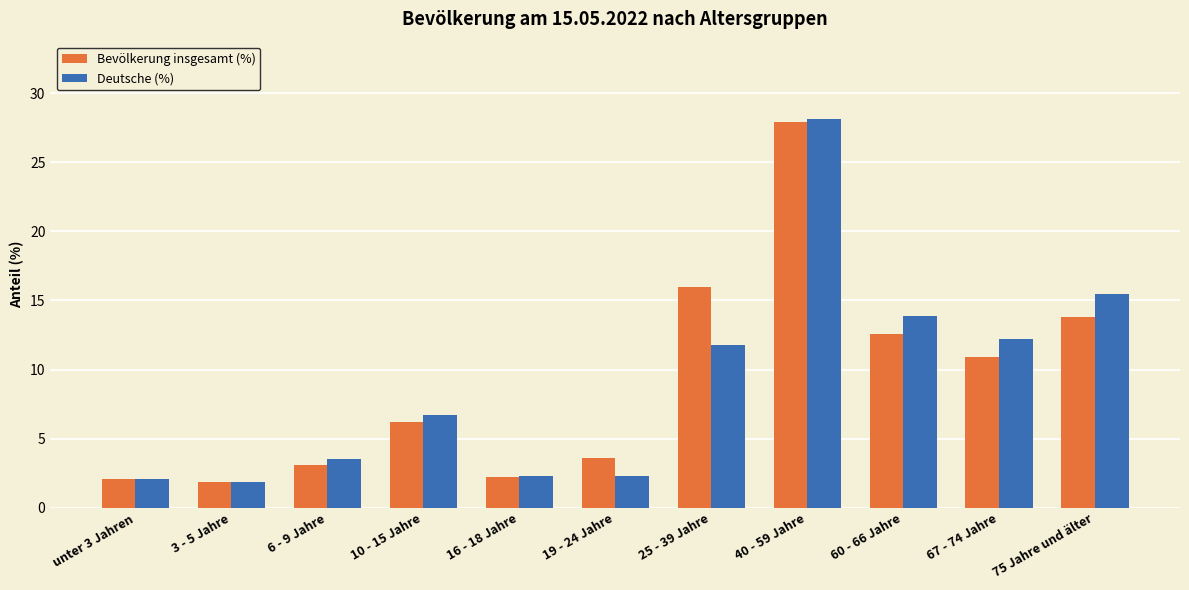

What is the average value of the Bevölkerung insgesamt (%) series?

9.1